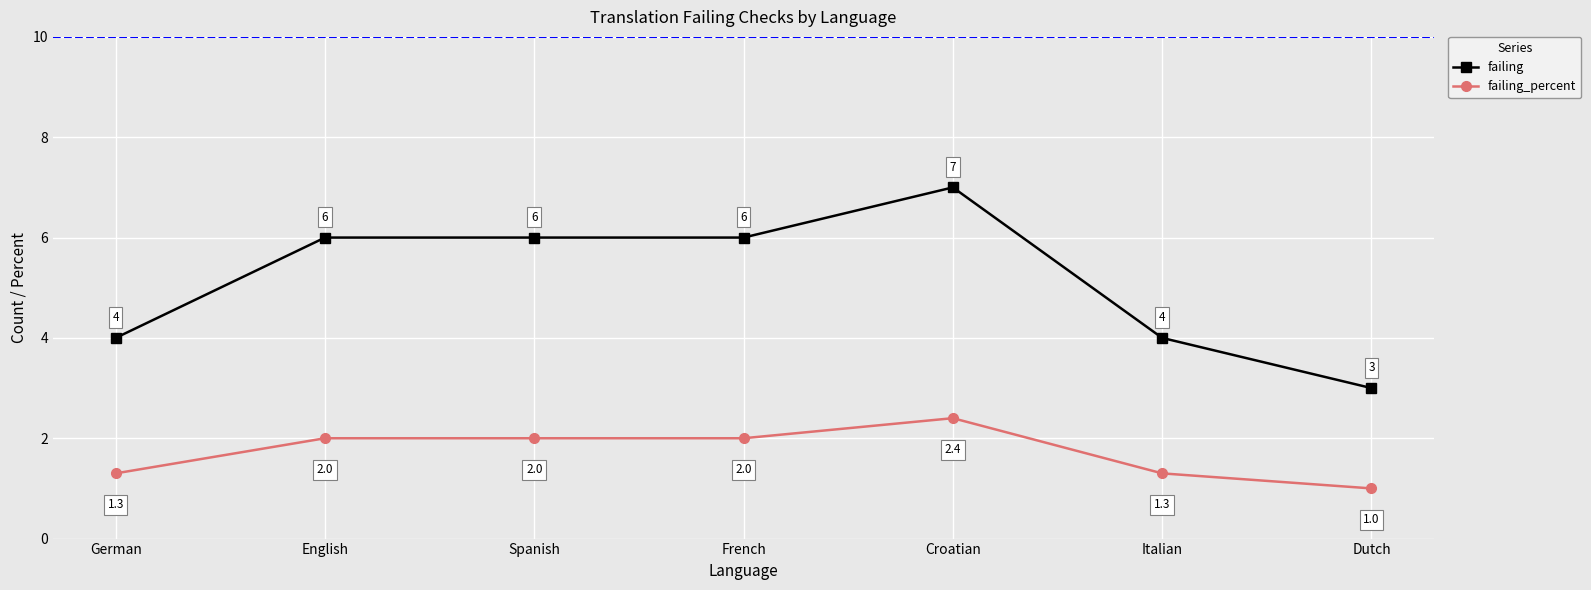

How many lines are shown in the chart?

2